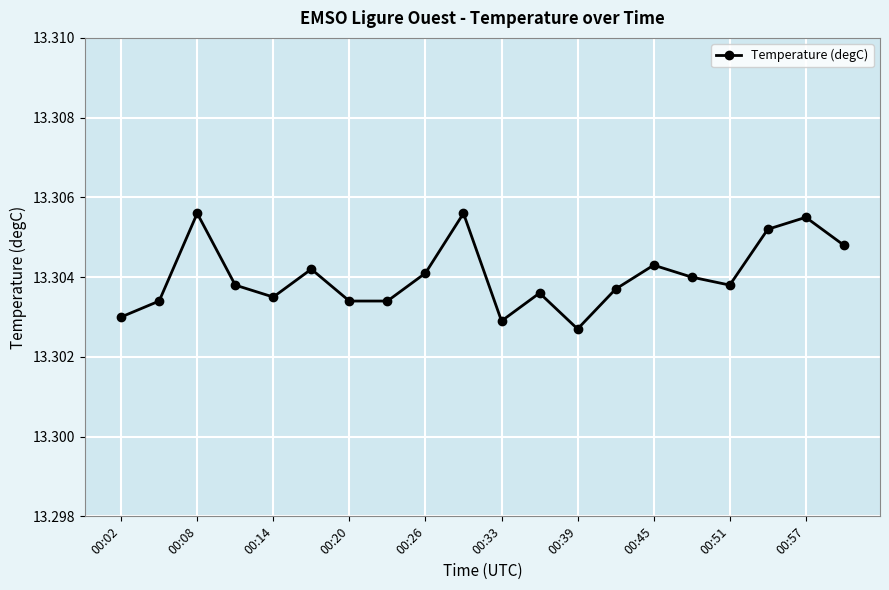

How many interior local peaks (higher than both neighbors) does the data have?

6